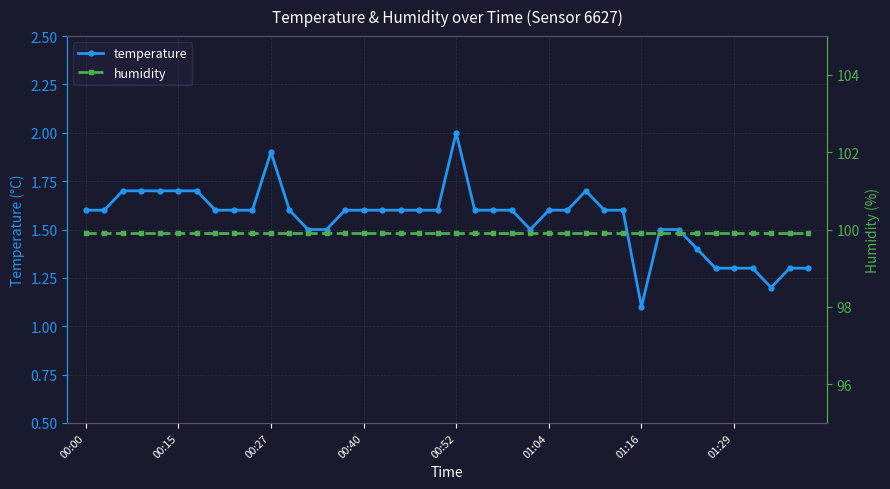

What is the label of the 15th point from the left?

14